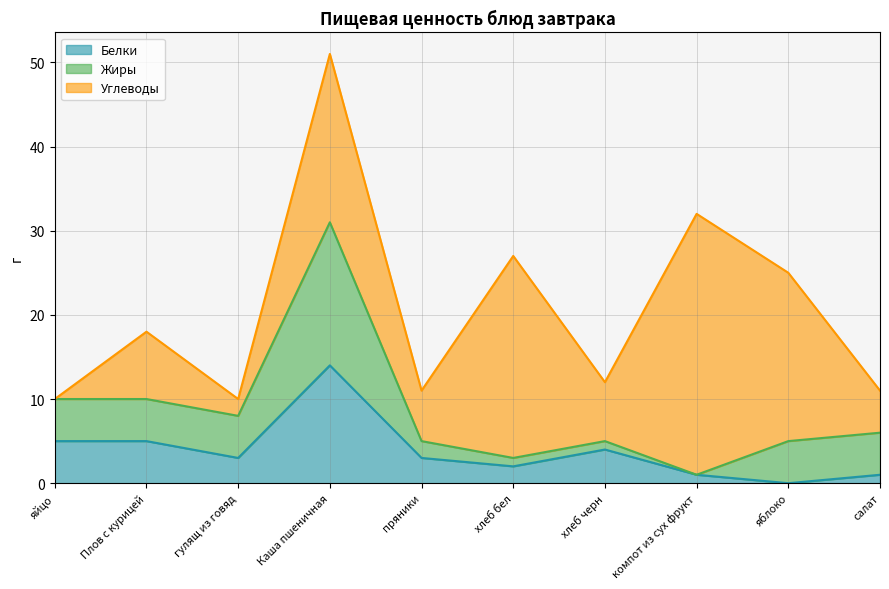

List the labels in order of Углеводы value, largest first.

компот из сух фрукт, хлеб бел, Каша пшеничная, яблоко, Плов с курицей, хлеб черн, пряники, салат, гулящ из говяд, яйцо